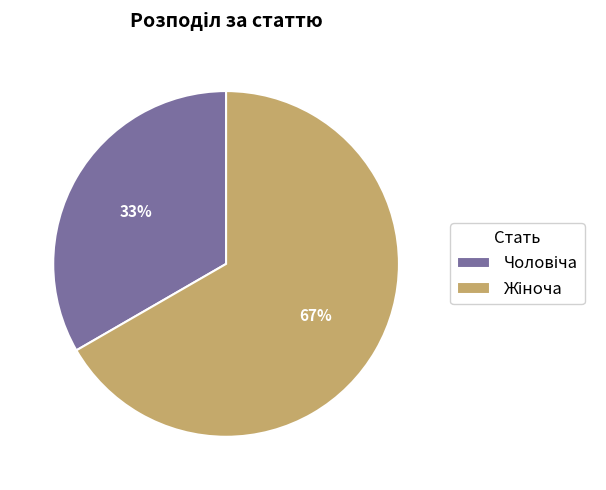

To the nearest percent, what is the average slice percentage?

50%